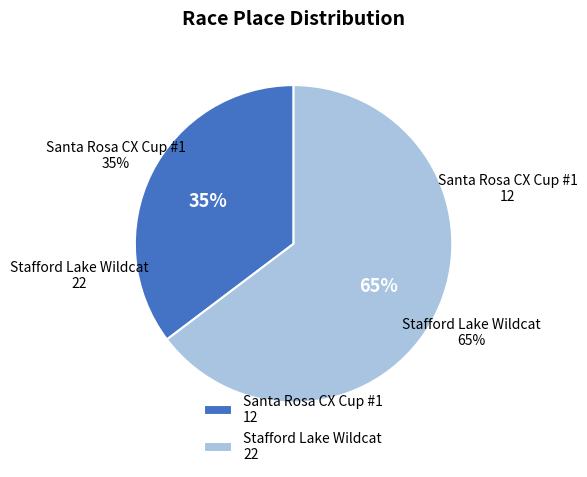

How many slices are in this pie chart?

2